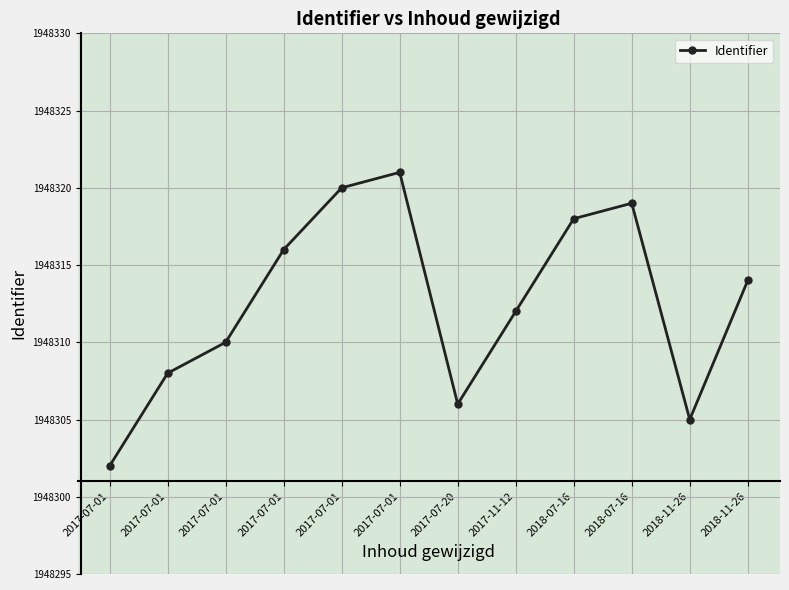

List the labels in order of value, largest first.

2017-07-01, 2017-07-01, 2018-07-16, 2018-07-16, 2017-07-01, 2018-11-26, 2017-11-12, 2017-07-01, 2017-07-01, 2017-07-20, 2018-11-26, 2017-07-01